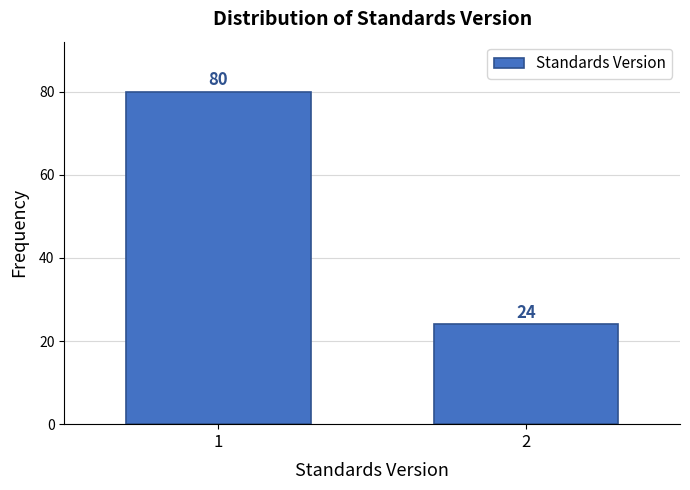

Reading left to right, extract all data points from this chart.

80	24